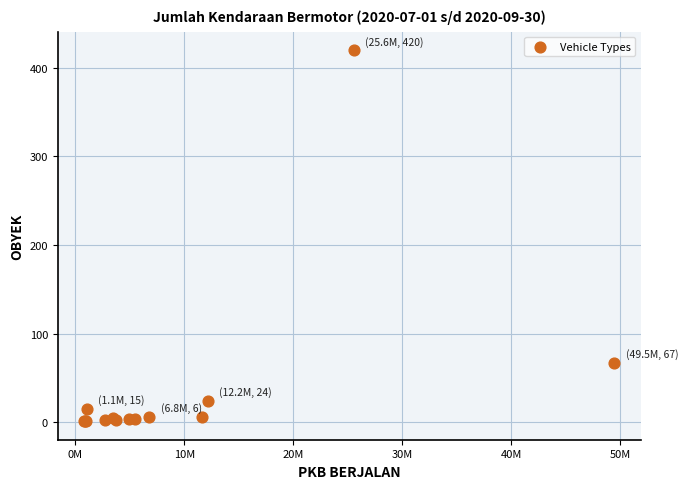

What Y value in the scatter plot is closest to 210?

67